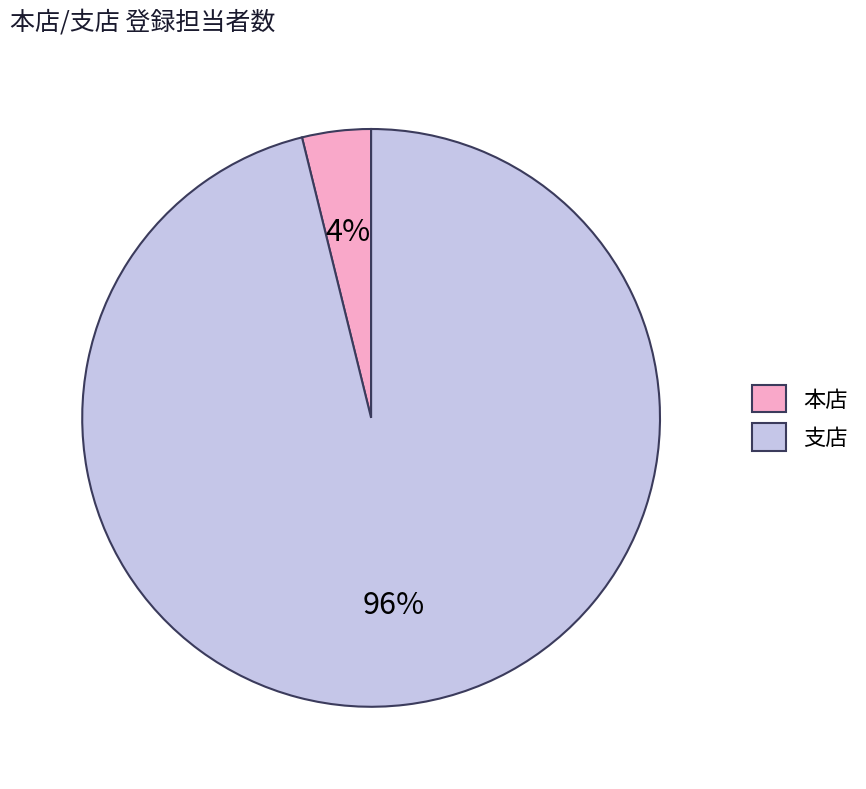

What is the largest slice in the pie chart?

支店